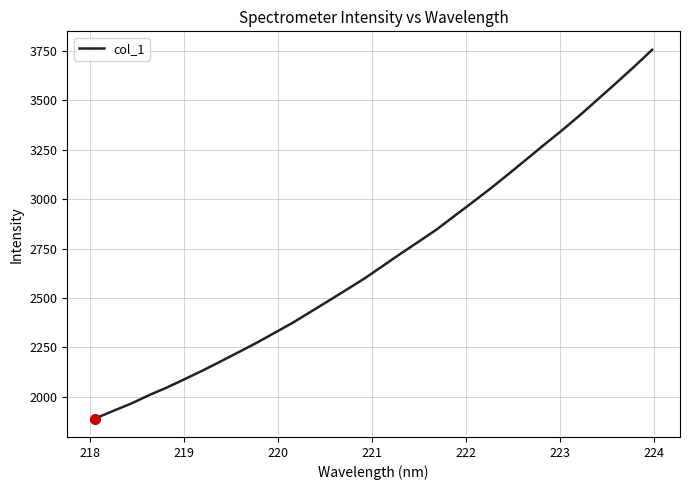

What is the difference between the maximum and minimum values?

1865.9